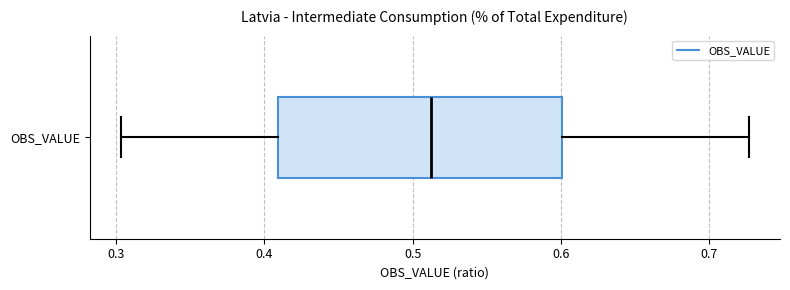

Transcribe this box plot: give where the median line is, the range the box spans, and where the two whiskers end, as read against the x-axis. The values are not printed on the chart, so give them approximately, as read against the axis.

median 0.51, box 0.41 to 0.60, whiskers 0.30 to 0.73